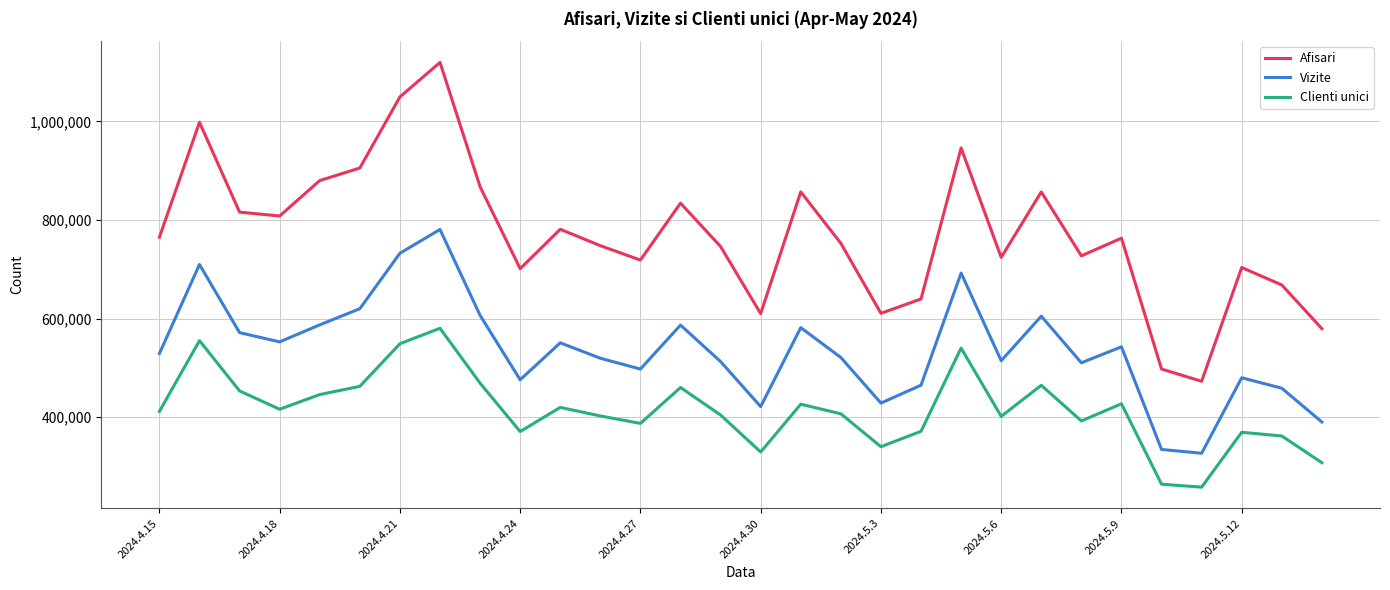

List the series in order of their peak value, lowest first.

Clienti unici, Vizite, Afisari